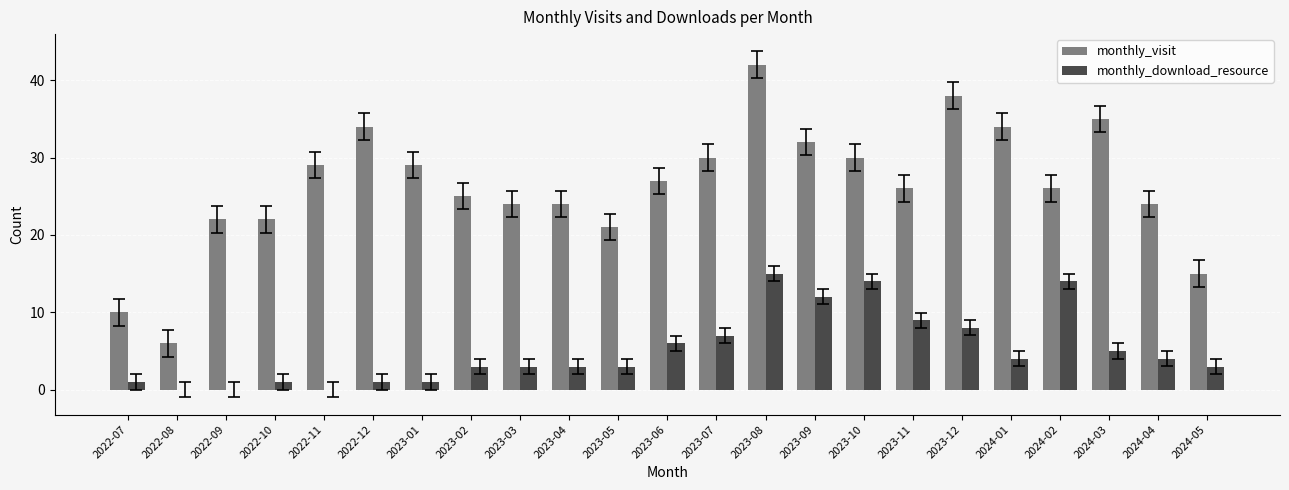

Which series has the largest range (max minus min)?

monthly_visit